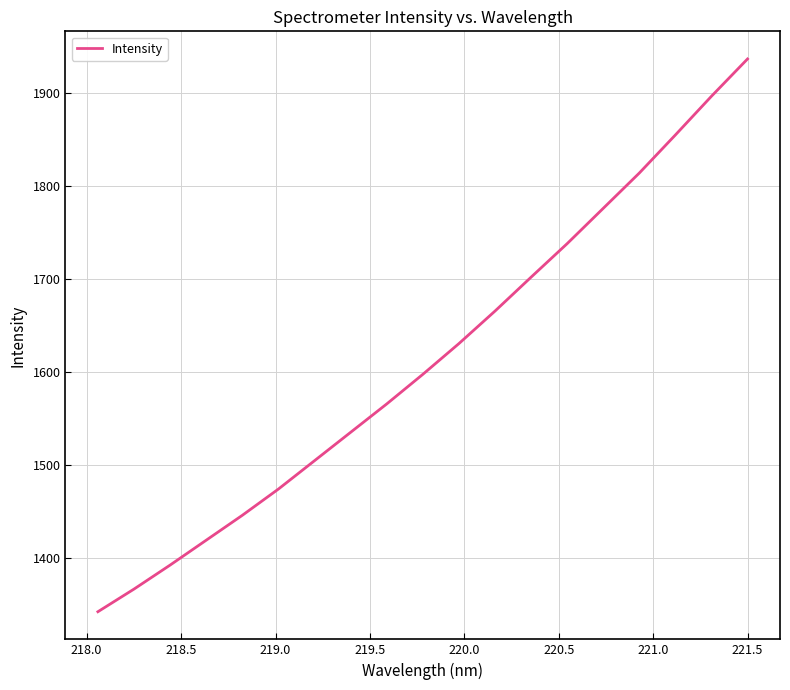

True or false: there are more than 1 points higher than both neighbors.

False